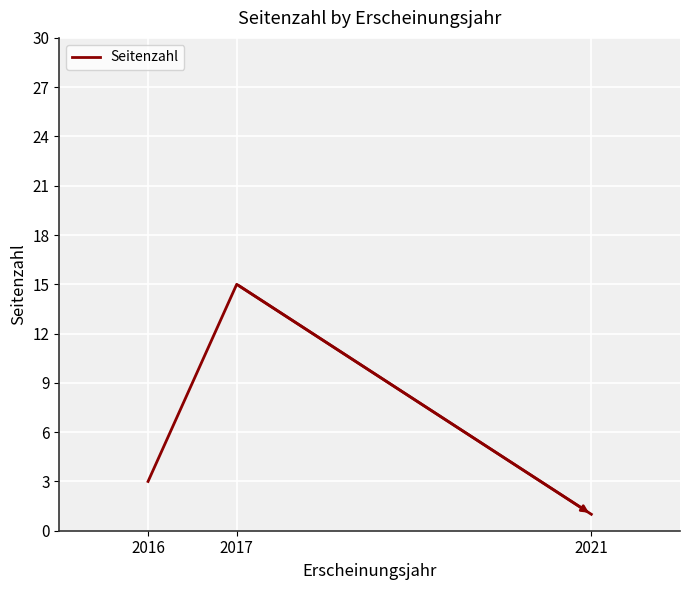

Rank the categories by value from highest to lowest.

2017, 2016, 2021